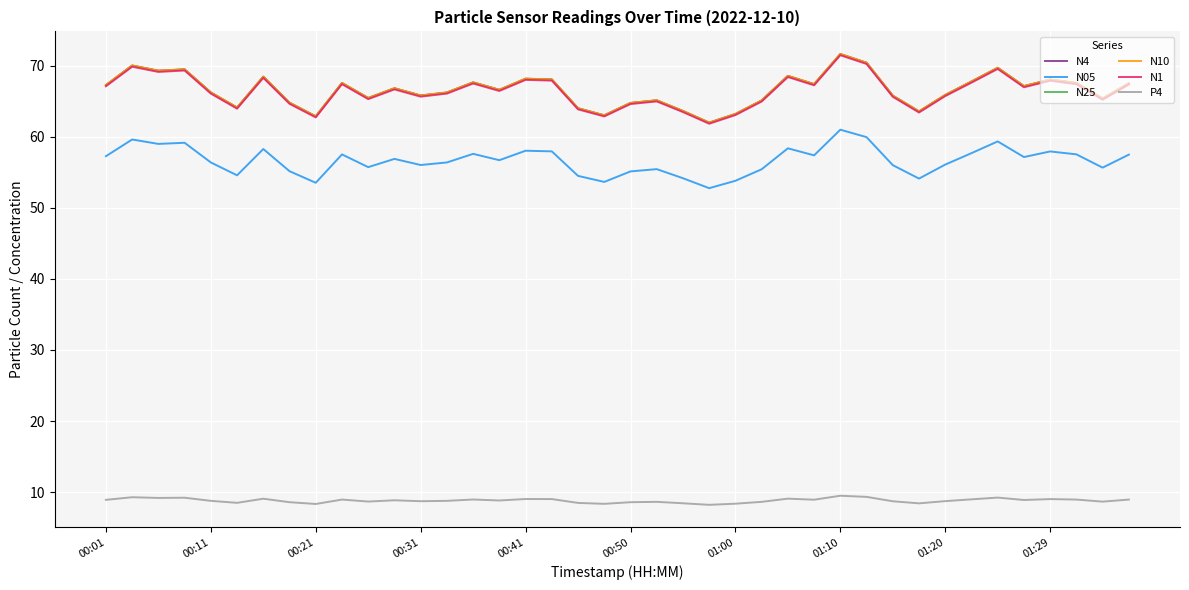

What is the highest value of the N1 series?

71.5